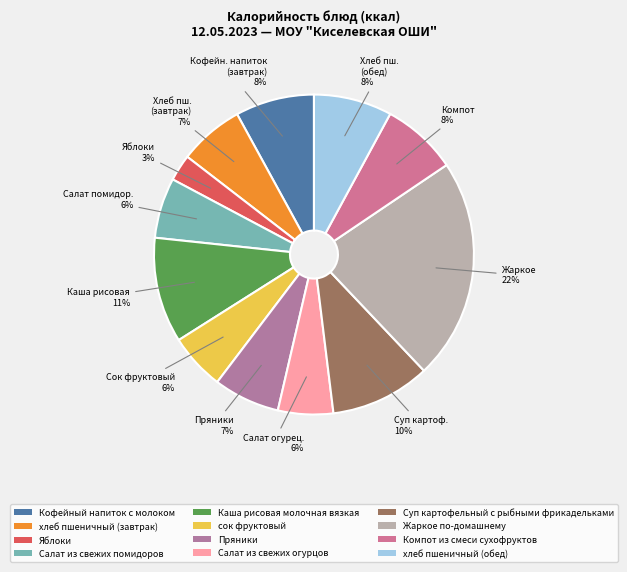

To the nearest percent, what percentage of the pie is Яблоки?

3%